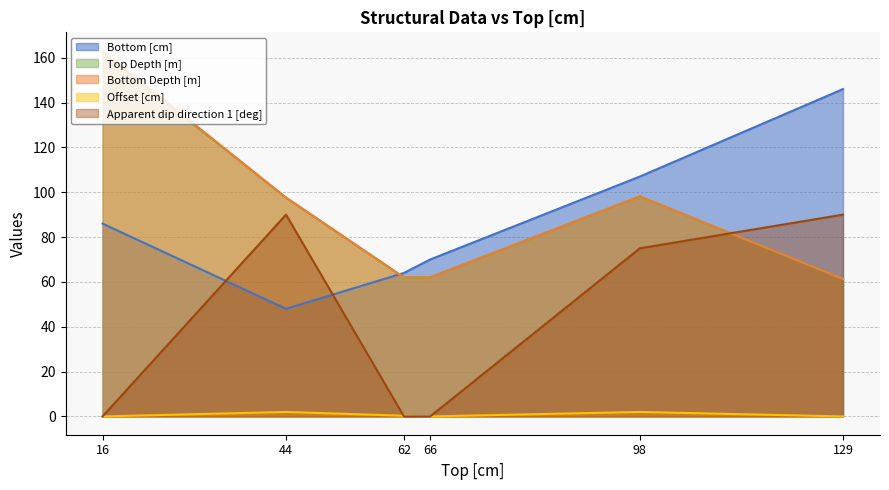

At 129, list the series in order from smallest to largest.

Offset [cm], Top Depth [m], Bottom Depth [m], Apparent dip direction 1 [deg], Bottom [cm]